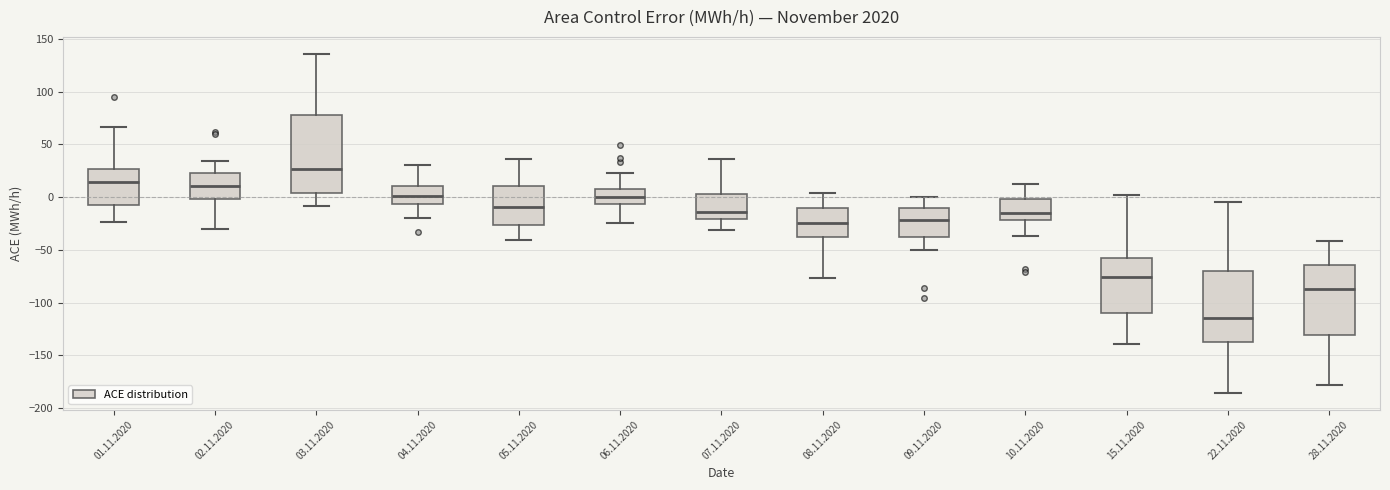

Which box's median line is the highest?

03.11.2020